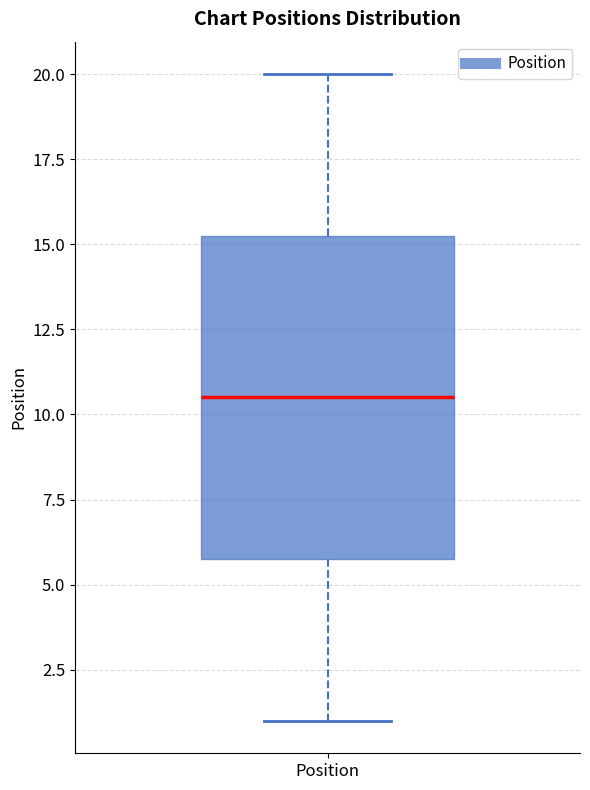

Where is the upper edge of the box for Position on the y-axis? The values are not printed on the chart, so give them approximately, as read against the axis.

15.5